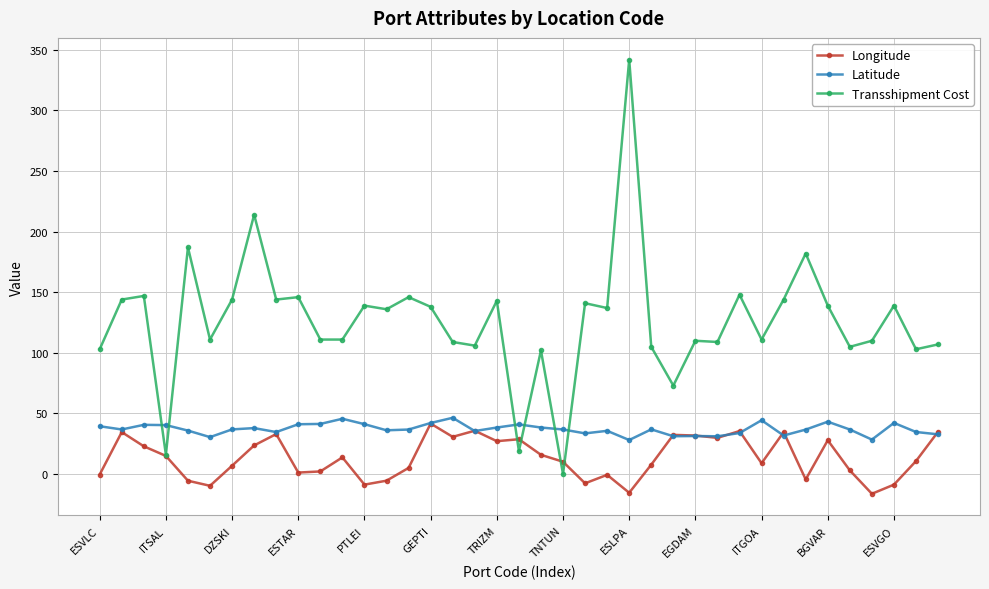

How many data points in Transshipment Cost are less than 136?

19